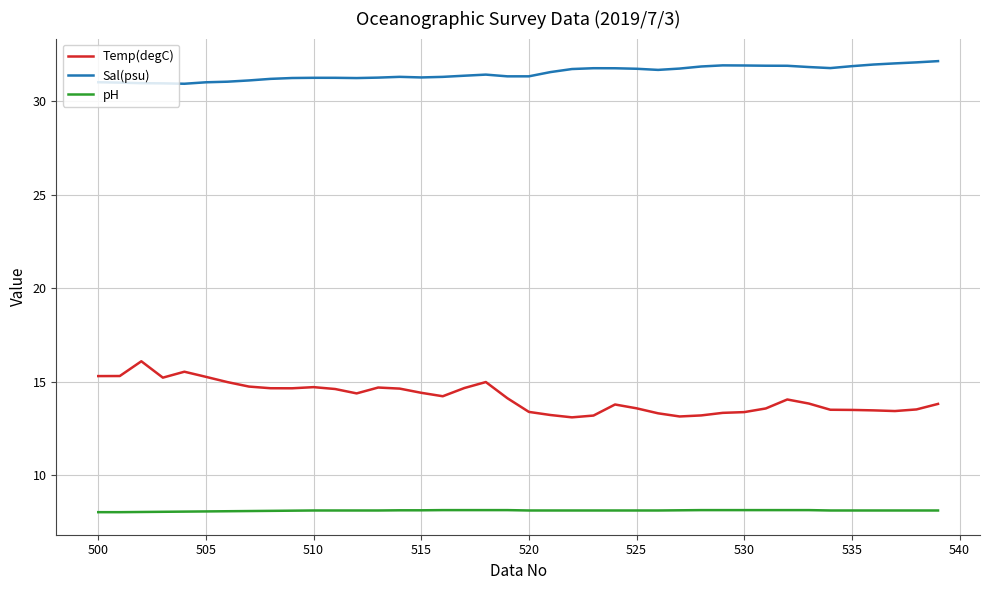

What is the lowest value of the Temp(degC) series?

13.1